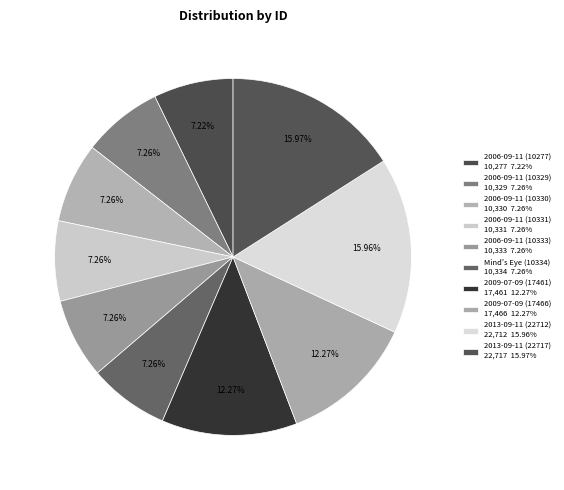

To the nearest percent, what percentage of the pie is 2013-09-11 (22712)?

16%